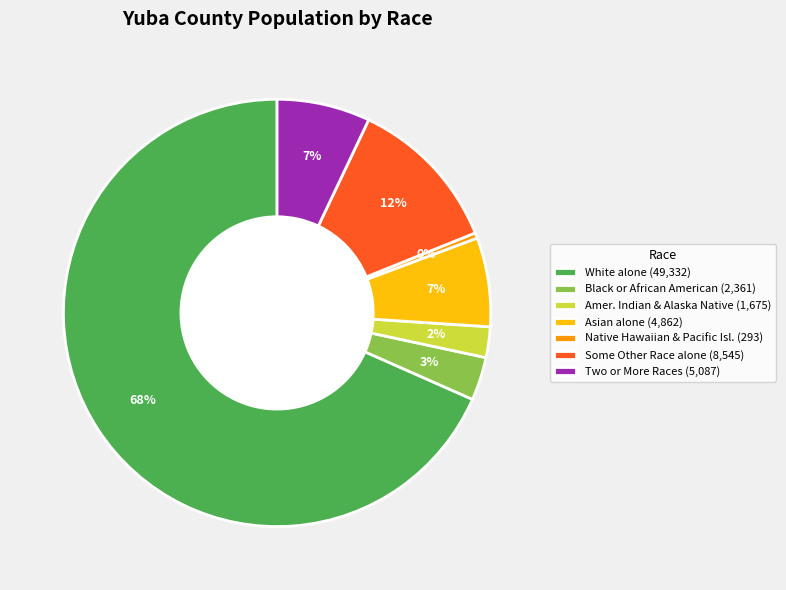

What is the largest slice in the pie chart?

White alone (49,332)